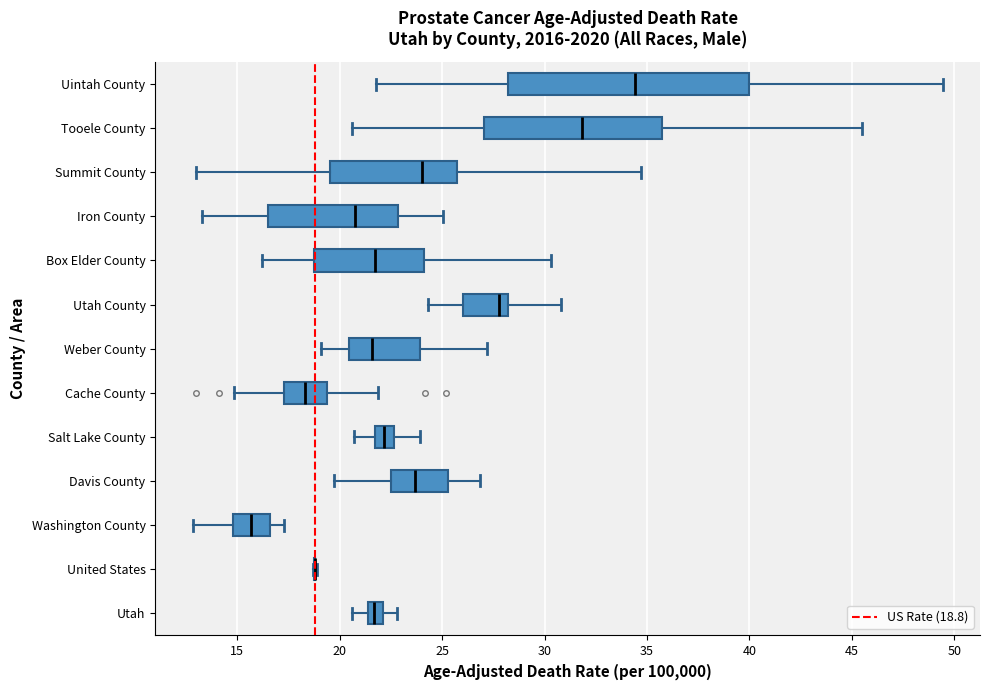

Comparing the boxes themselves (not the whiskers), which one is the widest?

Uintah County